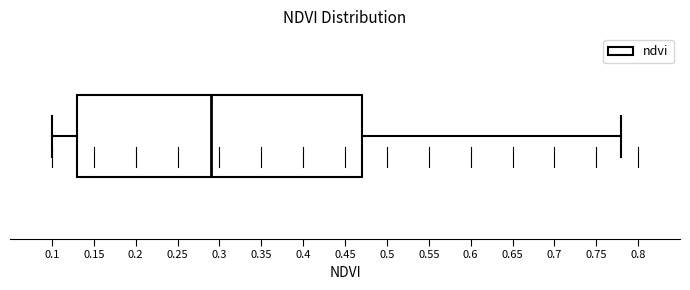

Read this box plot against the x-axis: the position of the median line, the range covered by the box, and the ends of both whiskers. The values are not printed on the chart, so give them approximately, as read against the axis.

median 0.29, box 0.13 to 0.47, whiskers 0.10 to 0.78